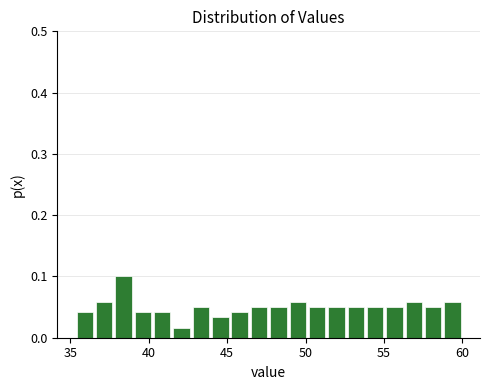

Around what value on the x-axis is the tallest bar? Give the approximate position of its centre, as read against the axis.

38.5